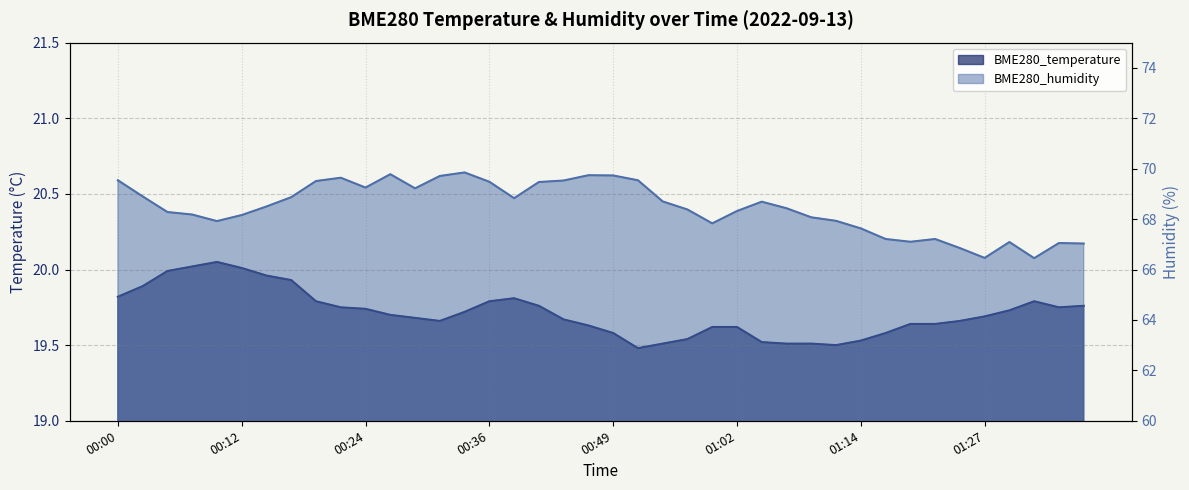

What is the label of the 3rd point from the right?

01:33